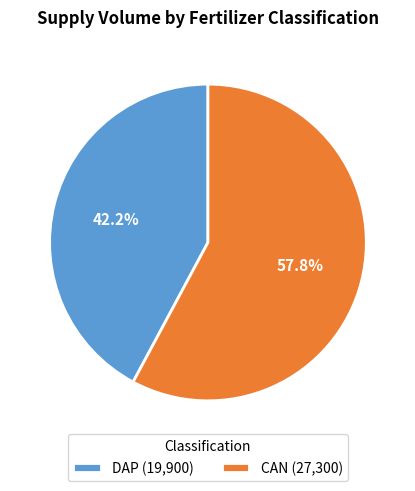

Does any single category account for the majority?

Yes